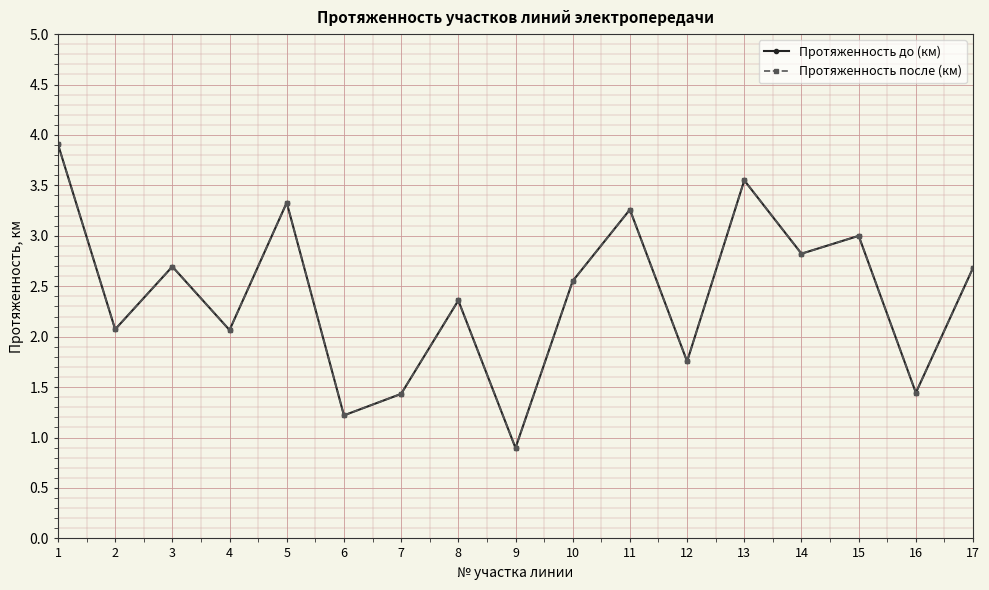

Where is Протяженность после (км) nearest to the value 2?

4